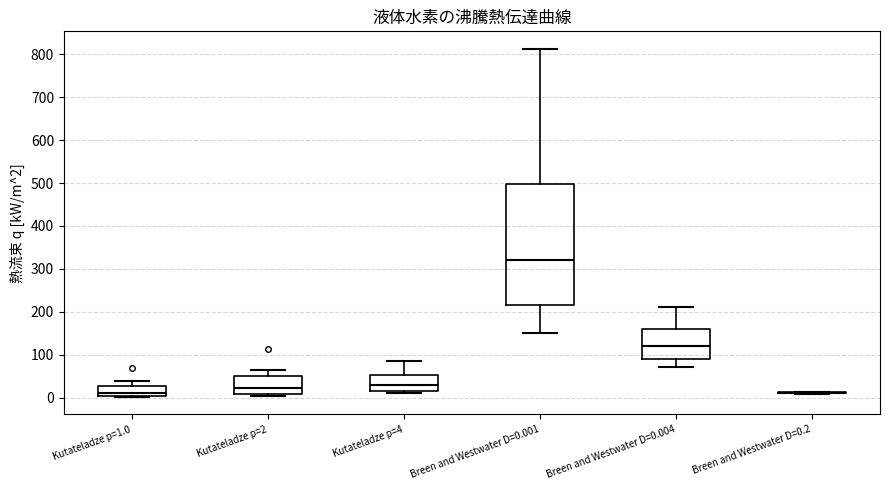

Reading left to right, read every box against the y-axis: the position of its median line, the range the box covers, and the ends of its whiskers. The values are not printed on the chart, so give them approximately, as read against the axis.

Kutateladze p=1.0: median 10, box 0 to 30, whiskers 0 to 40
Kutateladze p=2: median 20, box 10 to 50, whiskers 0 to 60
Kutateladze p=4: median 30, box 20 to 50, whiskers 10 to 90
Breen and Westwater D=0.001: median 320, box 210 to 500, whiskers 150 to 810
Breen and Westwater D=0.004: median 120, box 90 to 160, whiskers 70 to 210
Breen and Westwater D=0.2: box collapsed to a line at 10, whiskers 10 to 10